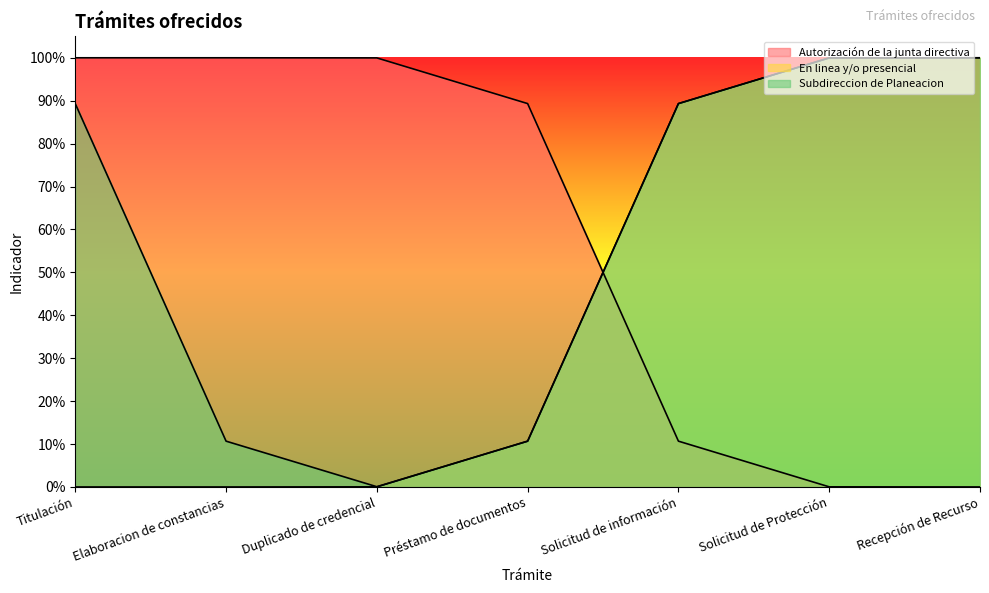

Which series has the widest spread of values?

Autorización de la junta directiva